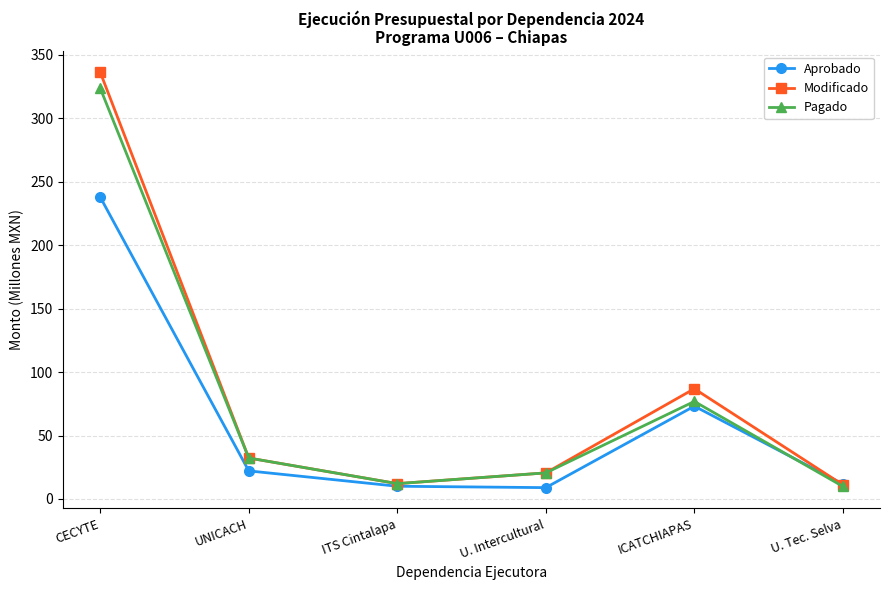

What is the approximate value of Aprobado at ICATCHIAPAS?

73.2